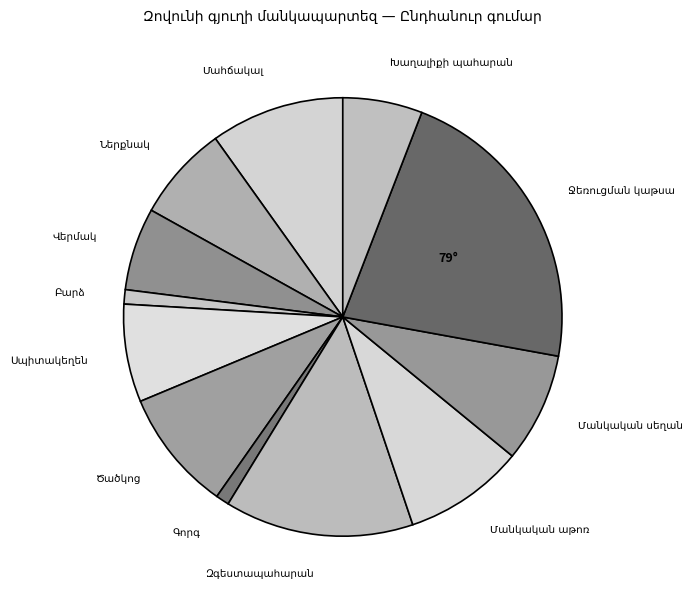

Rank the categories by value from lowest to highest.

Գորգ, Բարձ, Խաղալիքի պահարան, Վերմակ, Ներքնակ, Սպիտակեղեն, Մանկական սեղան, Մանկական աթոռ, Ծածկոց, Մահճակալ, Զգեստապահարան, Ջեռուցման կաթսա